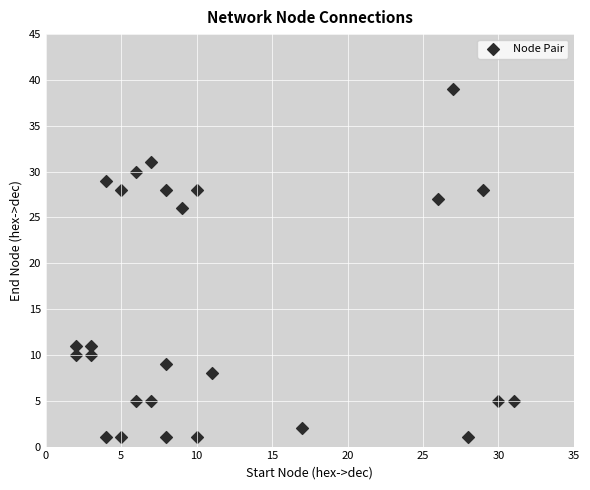

What Y value in the scatter plot is closest to 20?

26